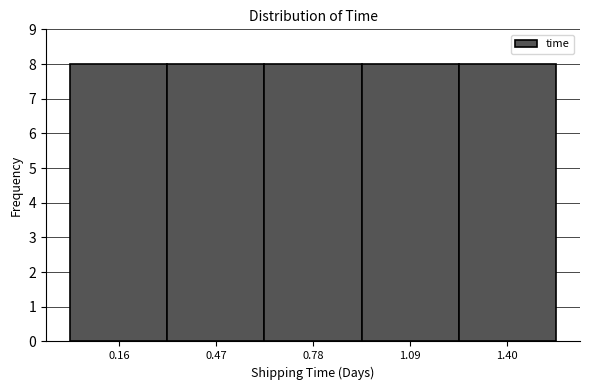

Reading left to right, list every bar in this chart as the range it spans on the x-axis followed by its height. Neither the bar edges nor the heights are printed on the chart, so give them approximately, as read against the axes.

0.00 to 0.30: 8
0.30 to 0.60: 8
0.60 to 0.95: 8
0.95 to 1.25: 8
1.25 to 1.55: 8